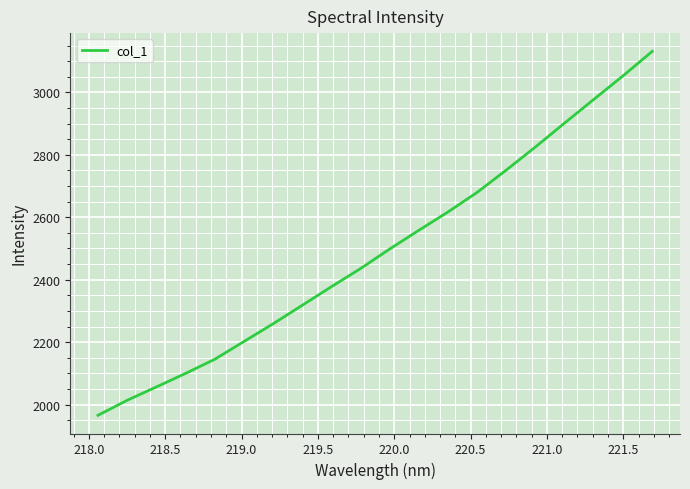

True or false: there are more than 2 points higher than both neighbors.

False